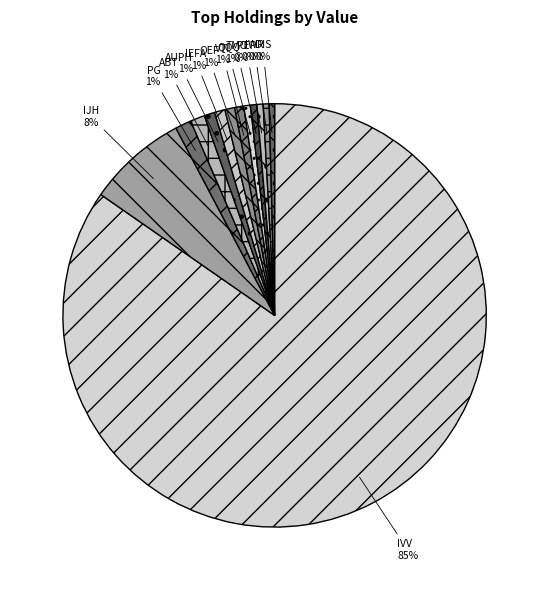

How many slices are in this pie chart?

13